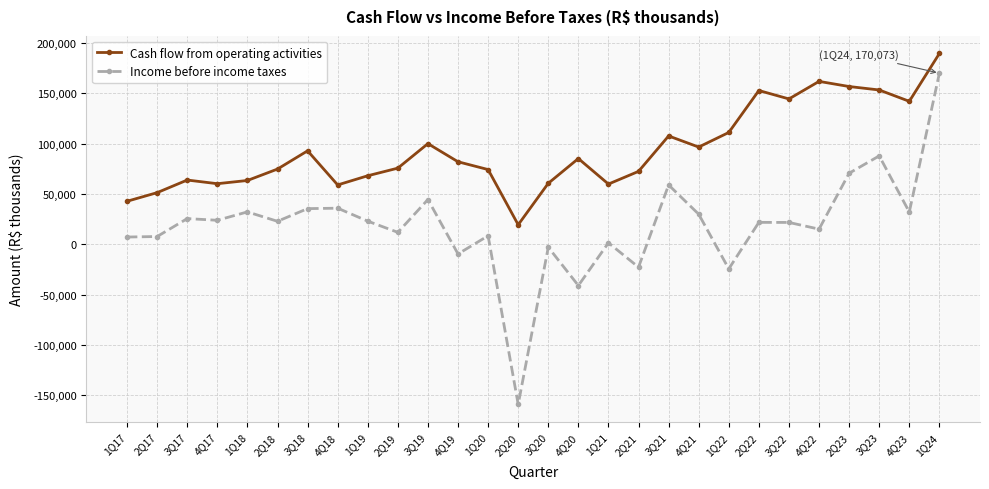

Is it true that Cash flow from operating activities equals 156793 at 2Q23?

True